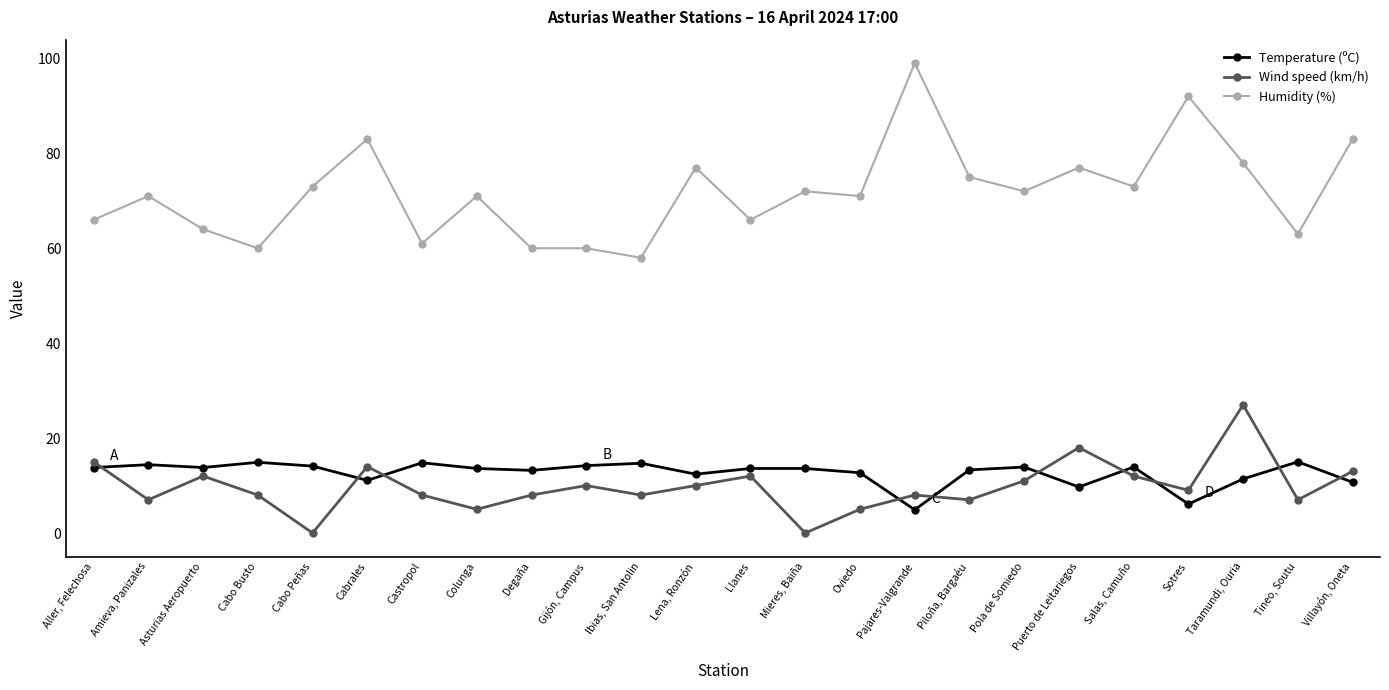

At which label does Humidity (%) first exceed 72?

Cabo Peñas